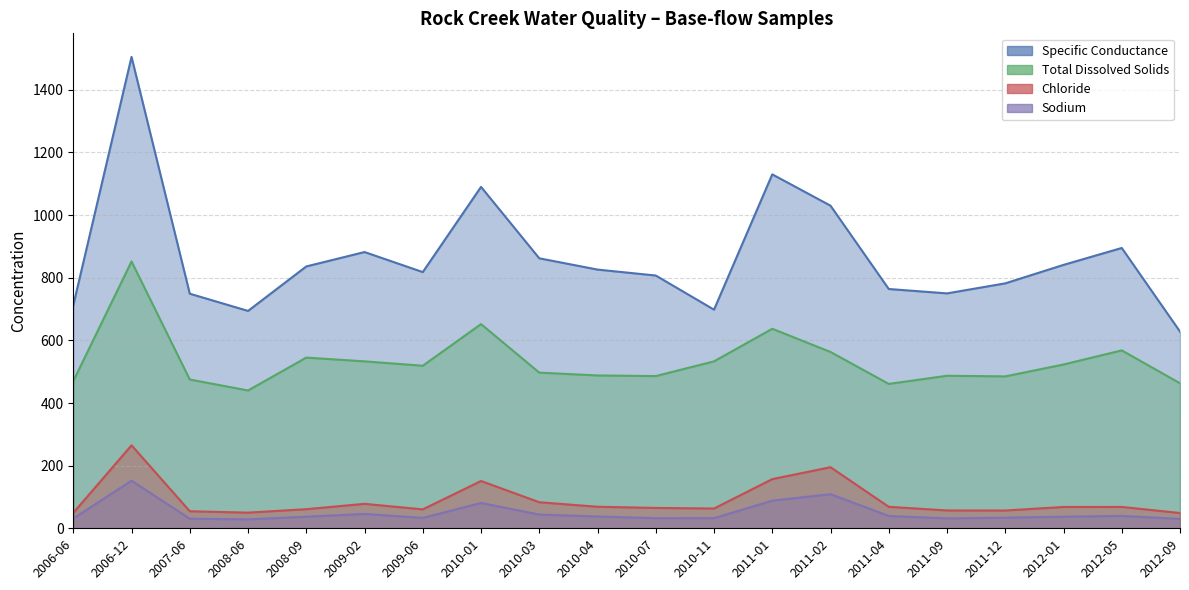

What is the difference between the highest and lowest values at 2008-09?

798.9